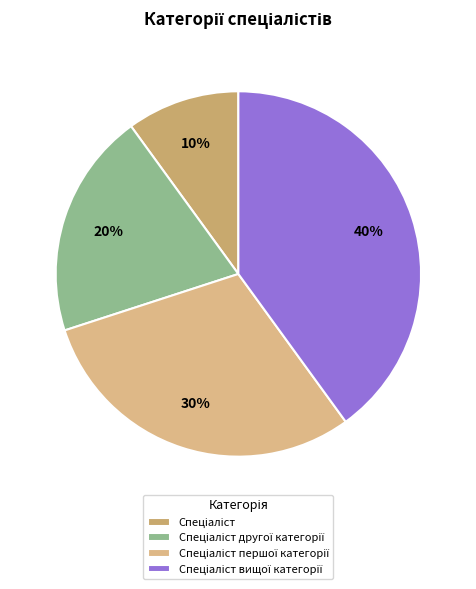

Is it true that Спеціаліст другої категорії is 20% of the pie?

True